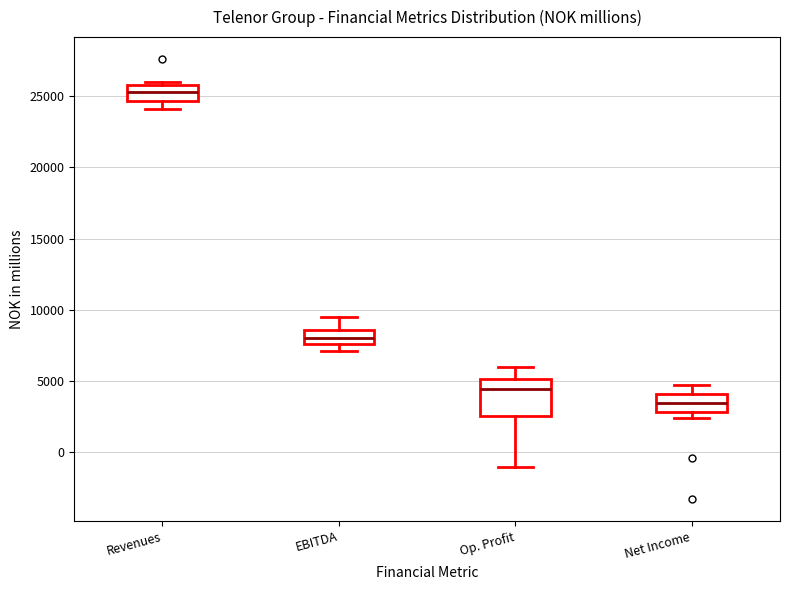

Which box has the highest median line?

Revenues